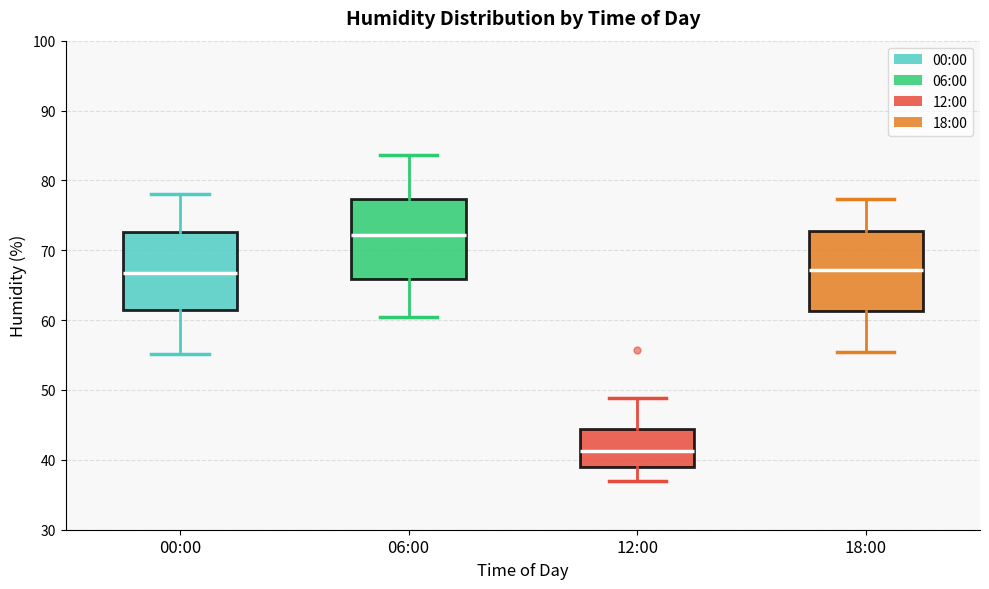

Where is the lower edge of the box for 12:00 on the y-axis? The values are not printed on the chart, so give them approximately, as read against the axis.

39